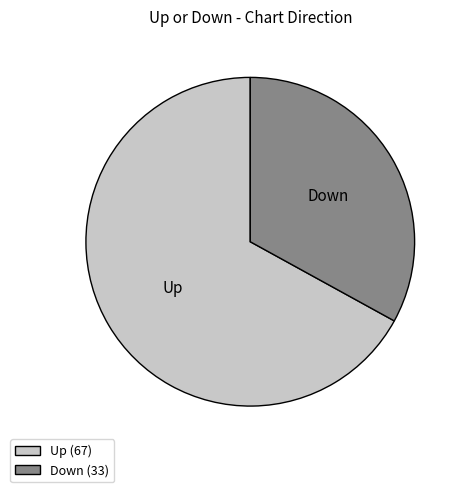

Approximately how many times larger is the value at Up (67) compared to Down (33)?

2.0